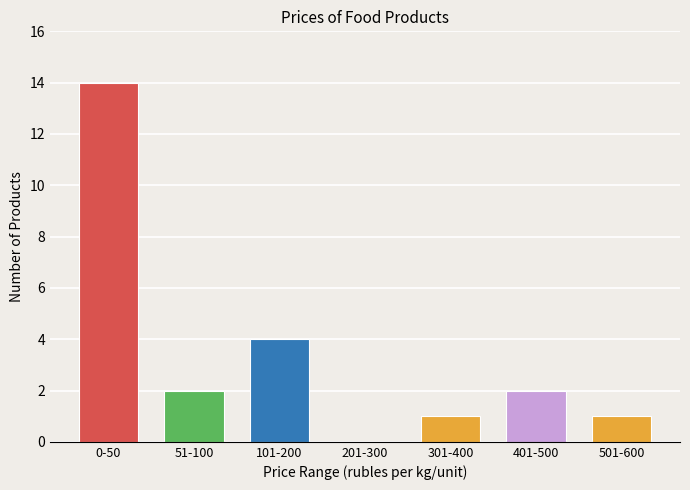

Reading left to right, what are all the values shown in this chart?

0-50=14	51-100=2	101-200=4	201-300=0	301-400=1	401-500=2	501-600=1